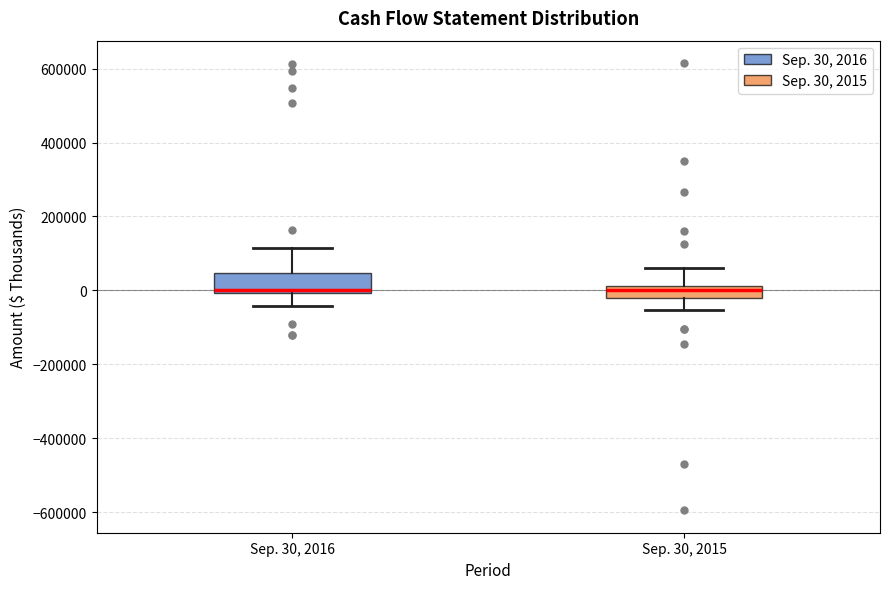

Where is the upper edge of the box for Sep. 30, 2016 on the y-axis? The values are not printed on the chart, so give them approximately, as read against the axis.

40000